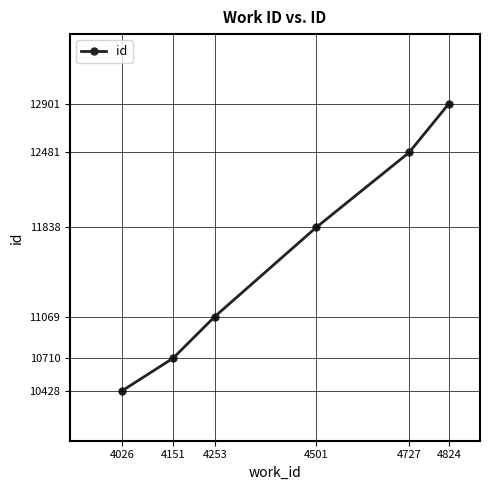

The value at 4026 is 15921. True or false?

False